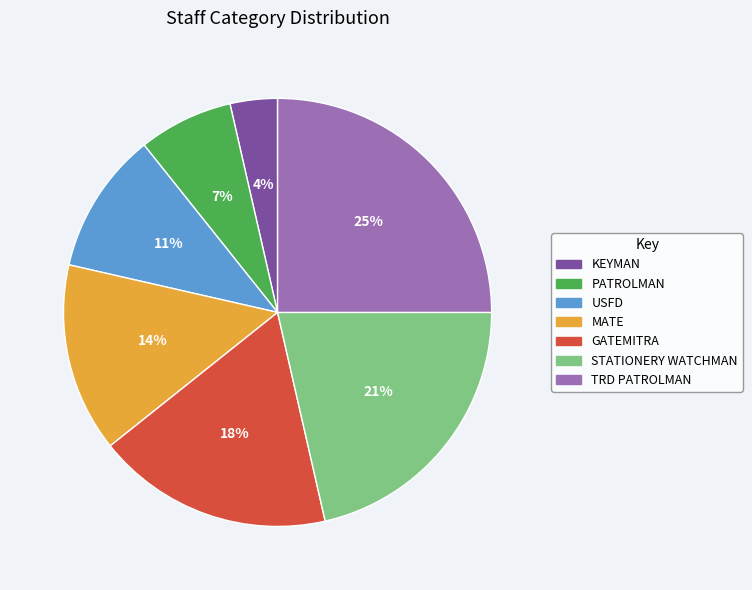

To the nearest percent, what is the difference between the largest and smallest slice percentages?

21%